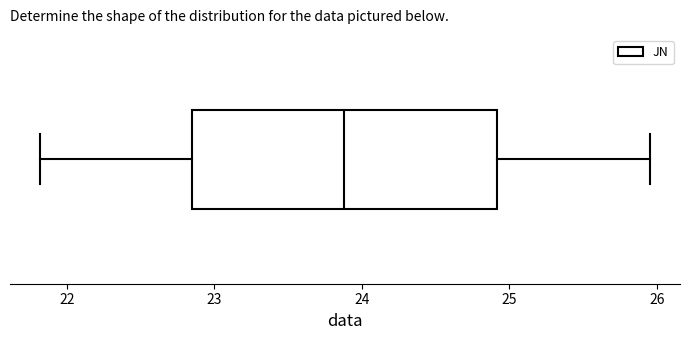

Read this box plot against the x-axis: the position of the median line, the range covered by the box, and the ends of both whiskers. The values are not printed on the chart, so give them approximately, as read against the axis.

median 23.9, box 22.8 to 24.9, whiskers 21.8 to 26.0